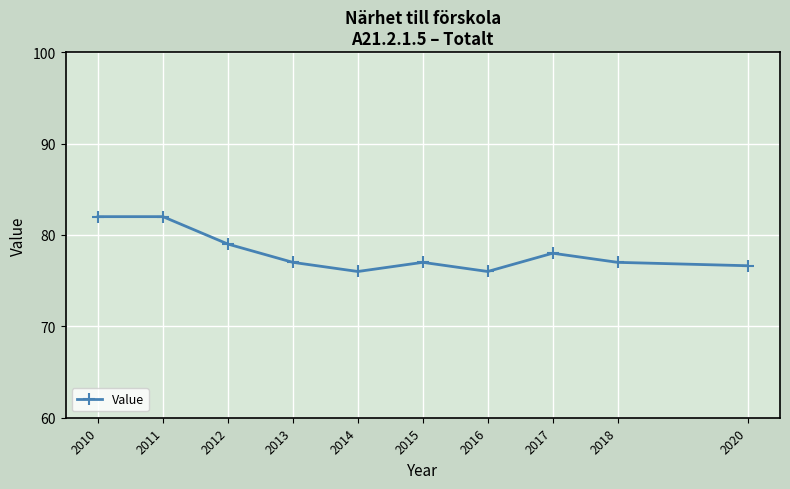

What is the minimum value shown in the chart?

76.0